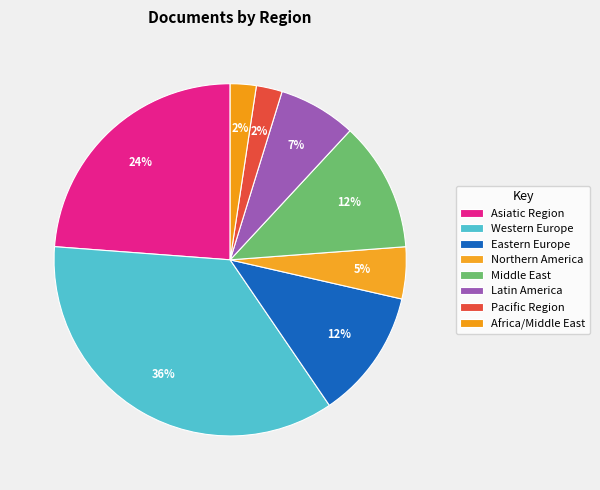

To the nearest percent, what percentage of the pie is Africa/Middle East?

2%